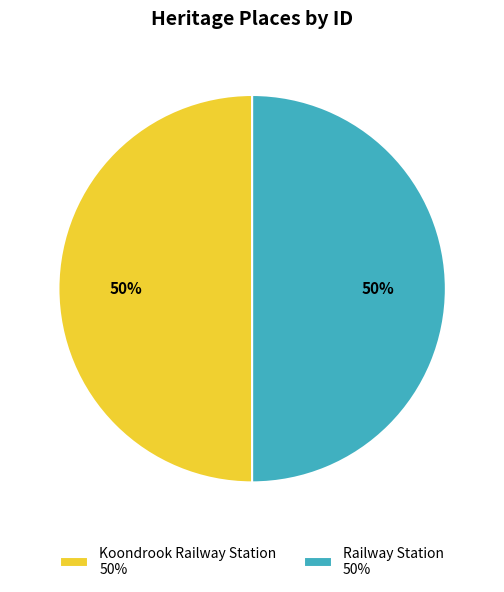

How many slices are in this pie chart?

2